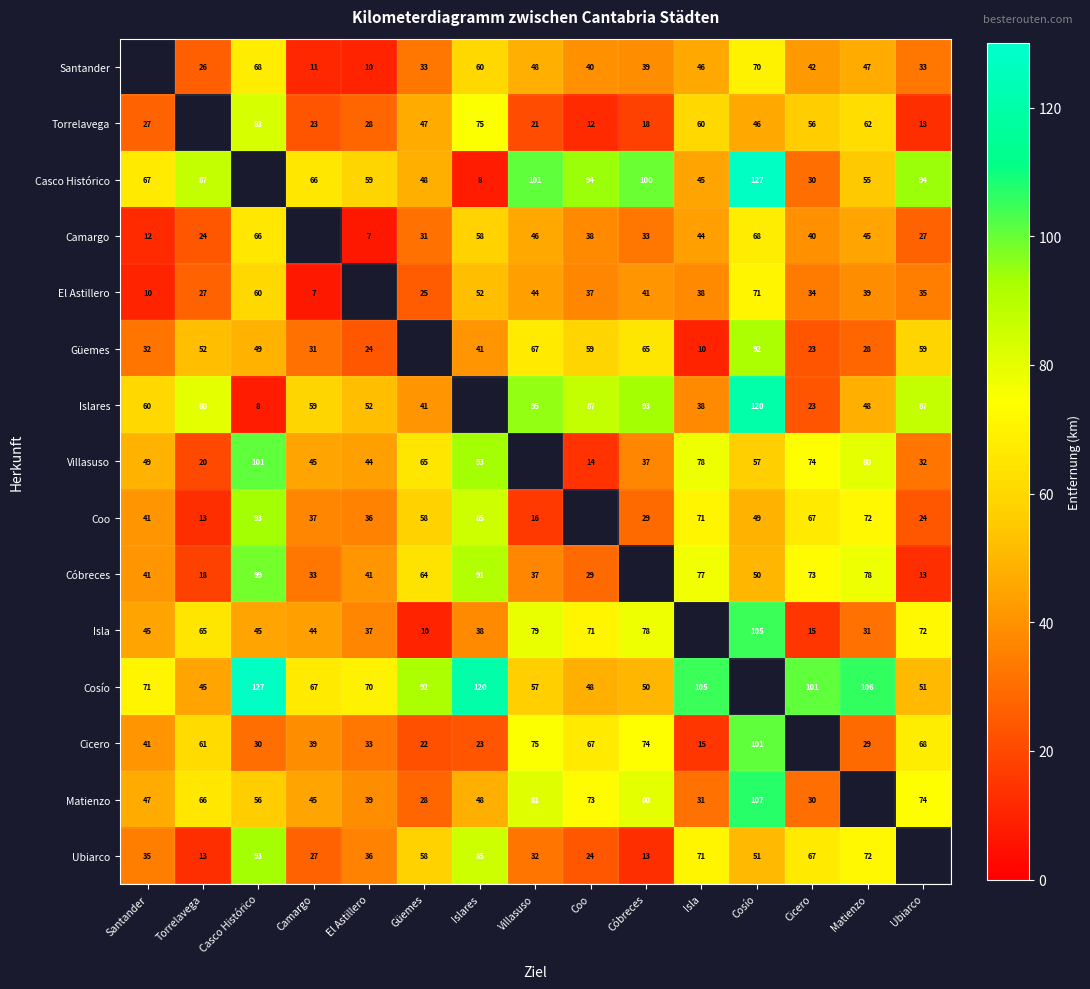

What is the greatest value displayed?

127.0